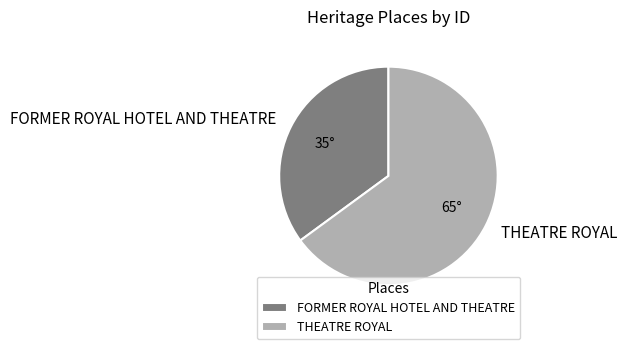

What is the smallest slice in the pie chart?

FORMER ROYAL HOTEL AND THEATRE